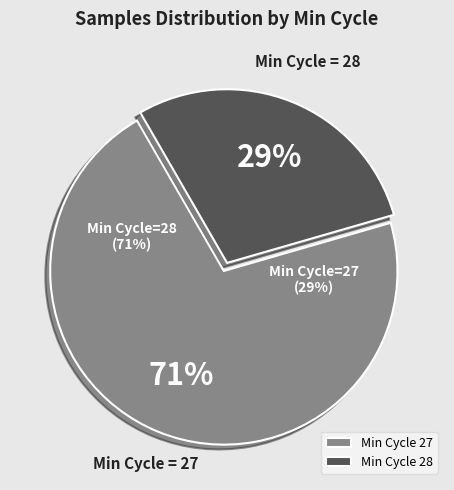

Rank the categories by value from lowest to highest.

28, 27